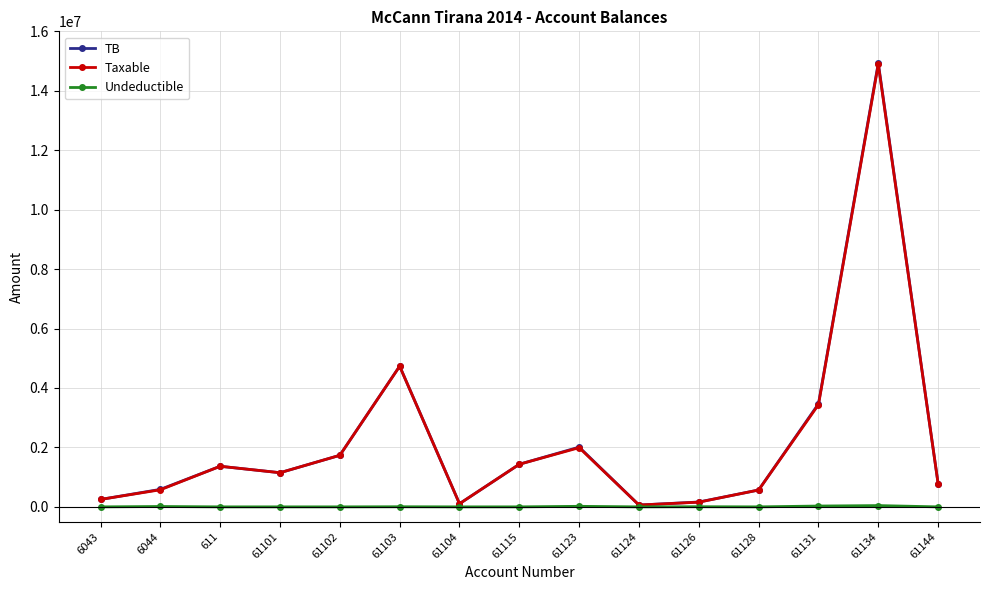

What is the total value across all series at 611?

2732137.1